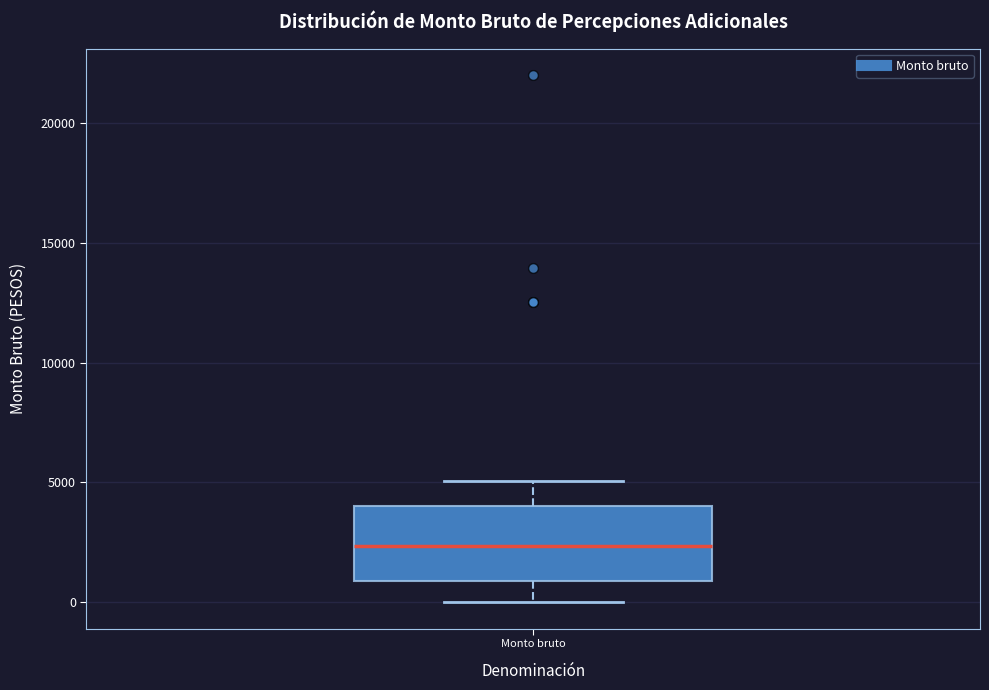

Transcribe this box plot: give where the median line is, the range the box spans, and where the two whiskers end, as read against the y-axis. The values are not printed on the chart, so give them approximately, as read against the axis.

median 2500, box 1000 to 4000, whiskers 0 to 5000